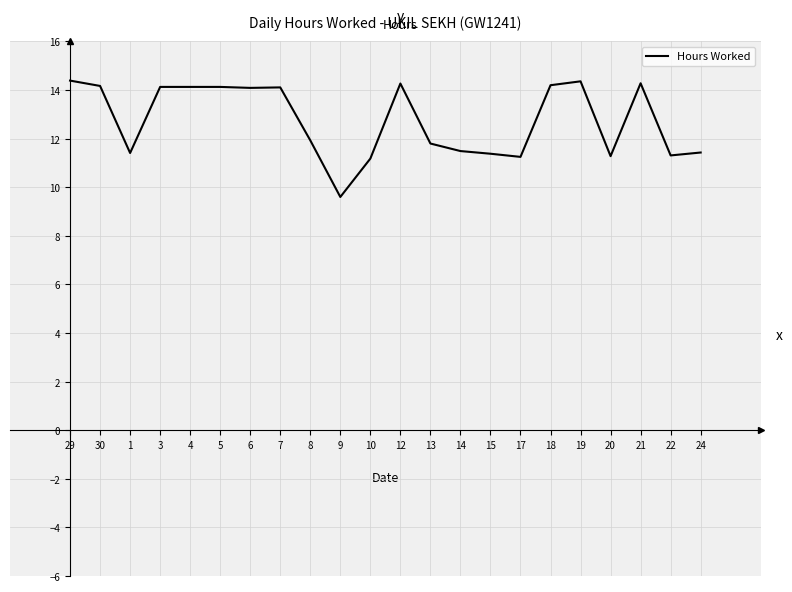

What is the minimum value shown in the chart?

9.6